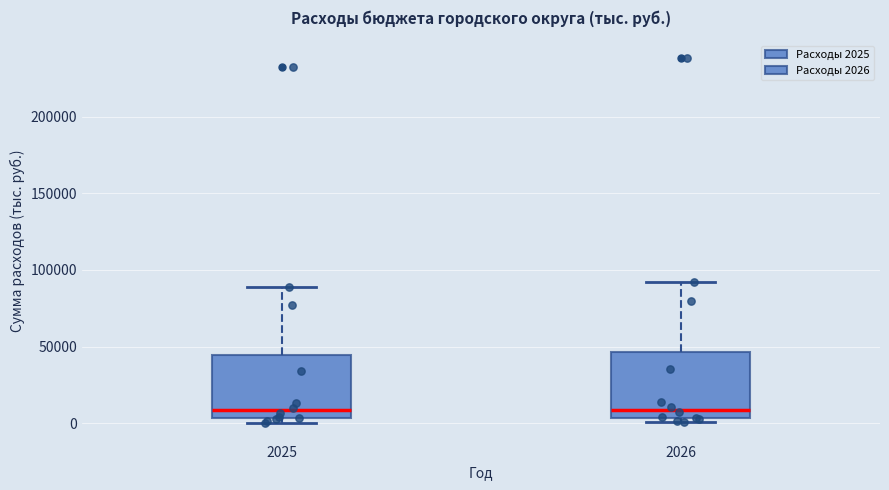

Where does the median line of the box at x = 2026 sit on the y-axis? The values are not printed on the chart, so give them approximately, as read against the axis.

10000